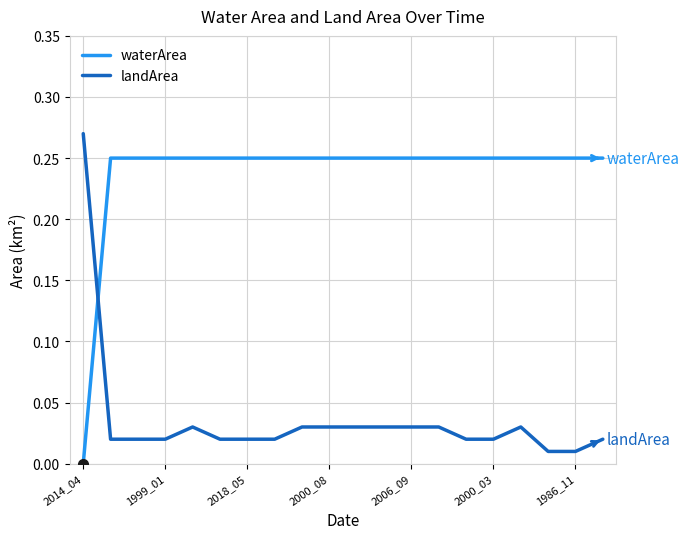

List the series in order of their overall mean, lowest first.

landArea, waterArea